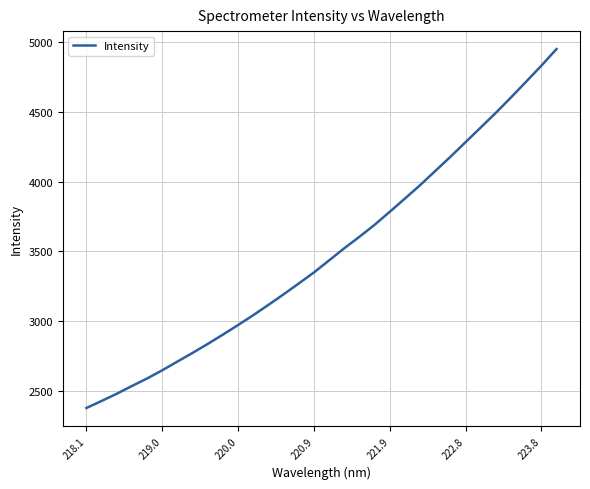

What is the minimum value shown in the chart?

2378.6